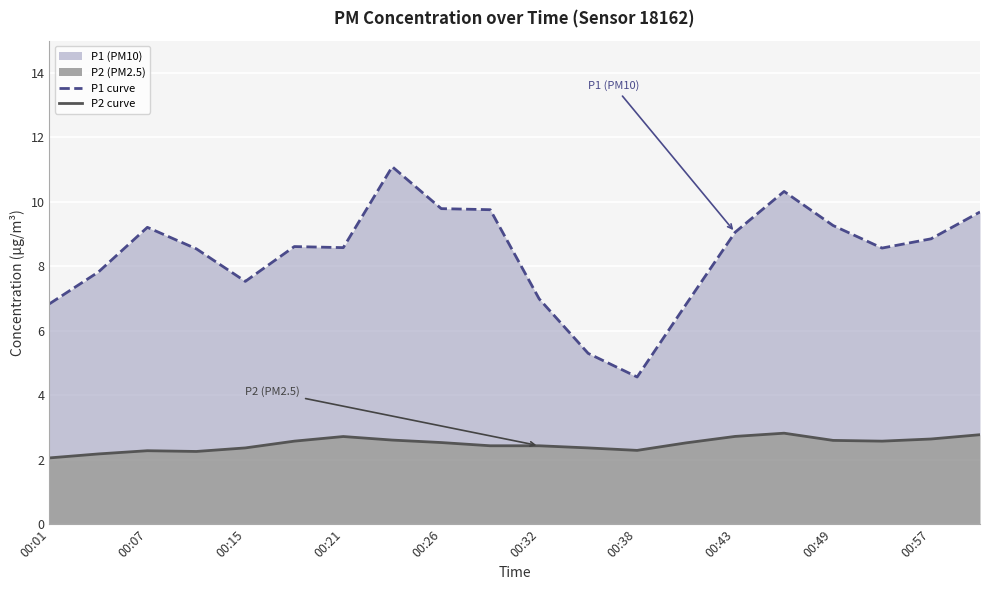

How many interior local valleys does the P1 curve series have?

4